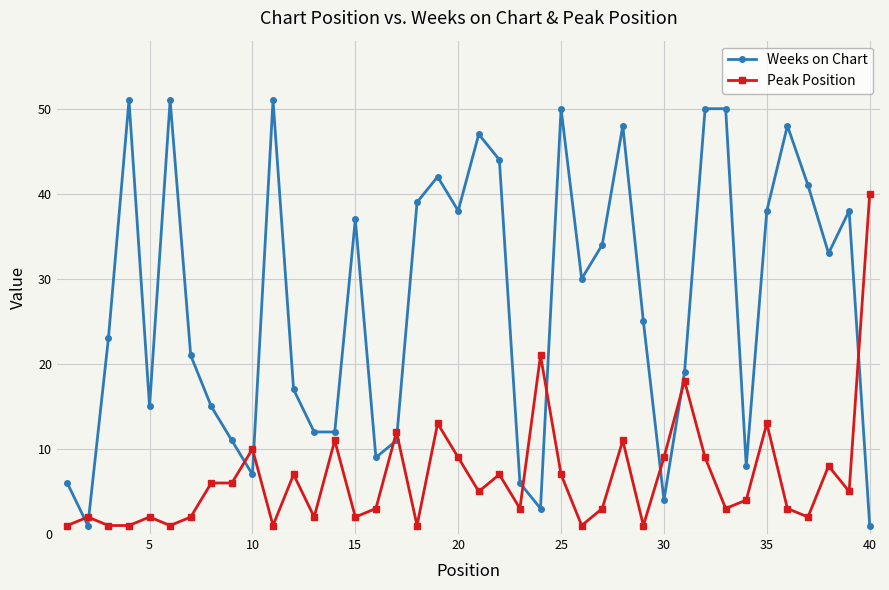

What is the average value of the Weeks on Chart series?

27